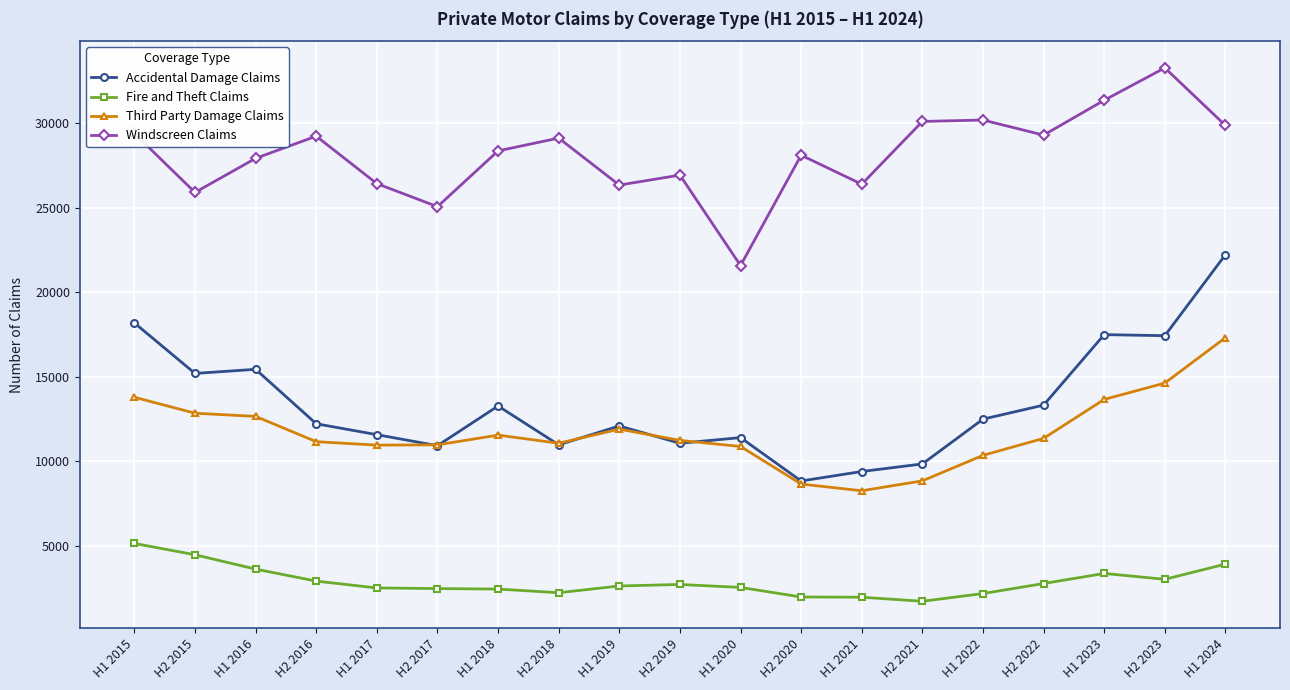

How many lines are shown in the chart?

4